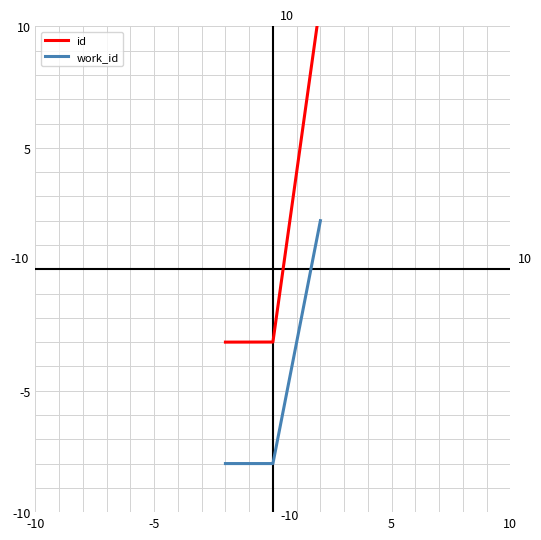

Reading left to right, transcribe all the data shown in this chart.

id: -3.0	-3.0	11.0
work_id: -8.0	-8.0	2.0